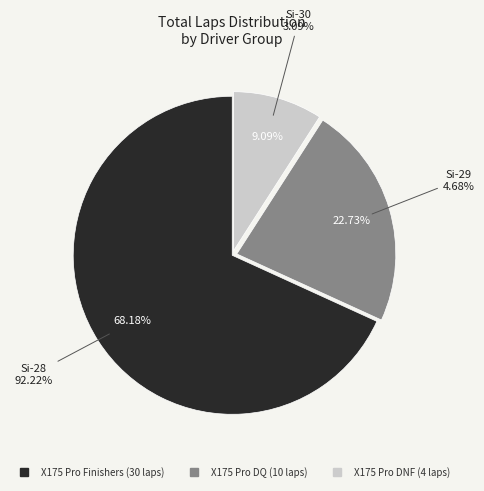

True or false: ANTHONY SAWYER accounts for 15% of the total.

False